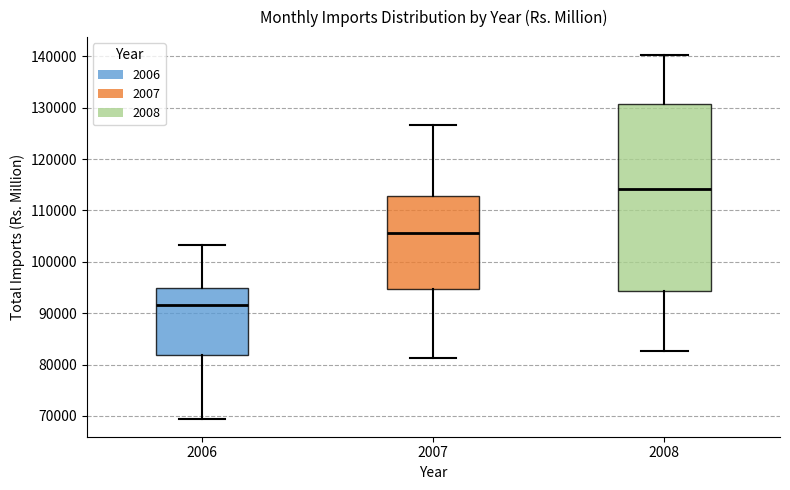

Where does the lower whisker of the box at x = 2006 end on the y-axis? The values are not printed on the chart, so give them approximately, as read against the axis.

69000